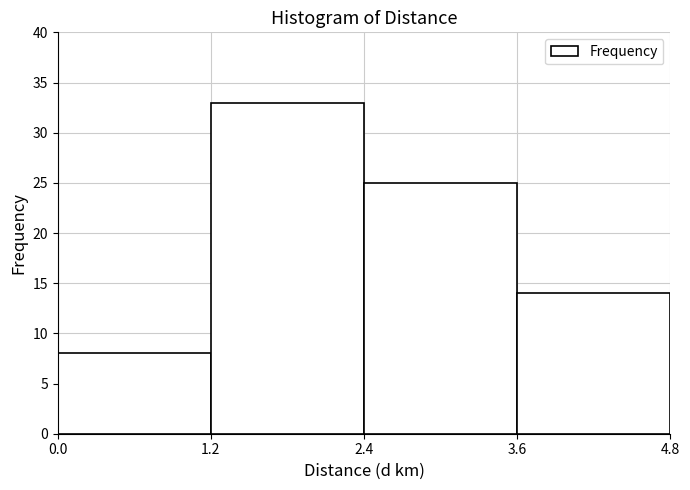

Reading left to right, transcribe this chart: for each bar, give the range it covers on the x-axis and its height. The values are not printed on the chart, so give them approximately, as read against the axis.

0.0 to 1.2: 8
1.2 to 2.4: 33
2.4 to 3.6: 25
3.6 to 4.8: 14